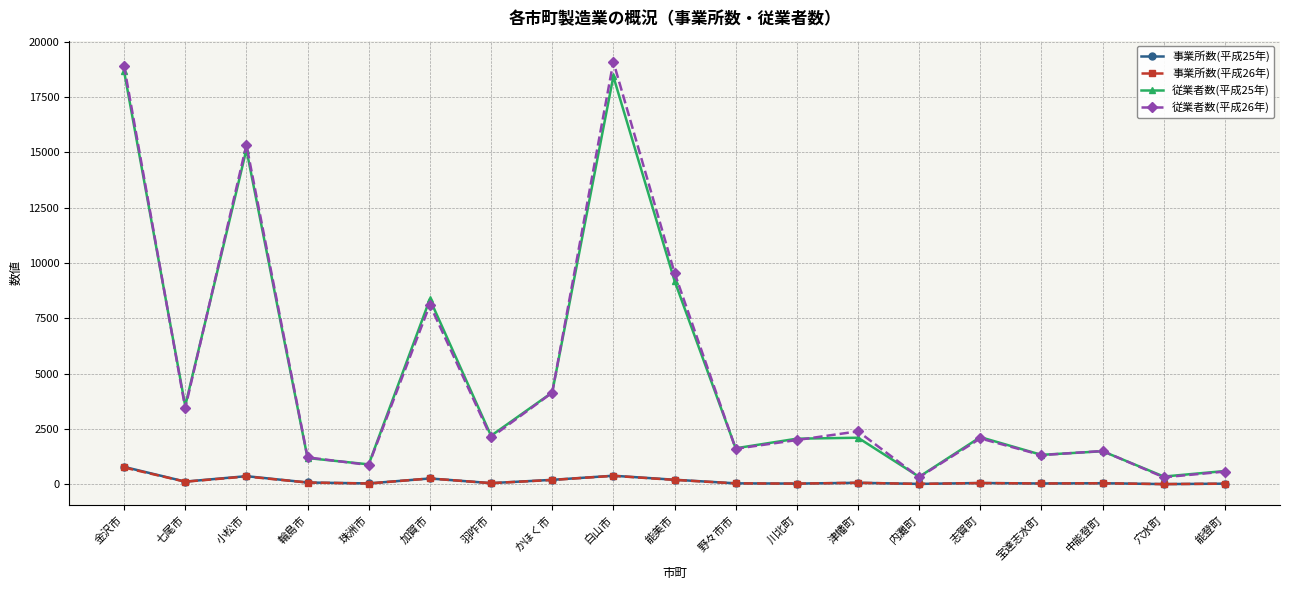

What is the highest value of the 従業者数(平成26年) series?

19094